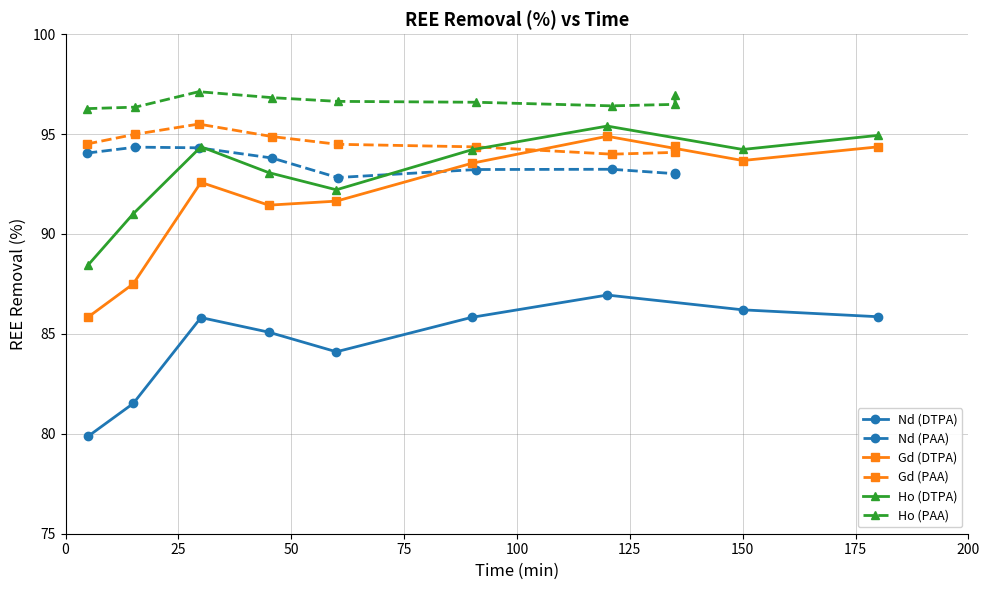

True or false: Nd (DTPA) has more than 0 interior local peaks.

True